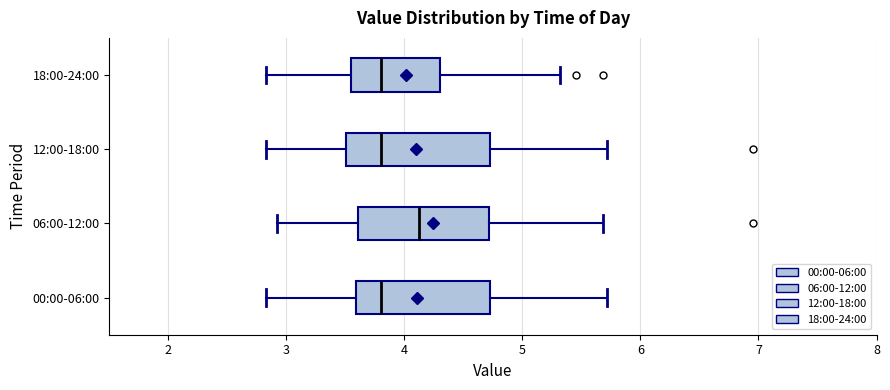

Reading bottom to top, read every box against the x-axis: the position of its median line, the range the box covers, and the ends of its whiskers. The values are not printed on the chart, so give them approximately, as read against the axis.

00:00-06:00: median 3.8, box 3.6 to 4.7, whiskers 2.8 to 5.7
06:00-12:00: median 4.1, box 3.6 to 4.7, whiskers 2.9 to 5.7
12:00-18:00: median 3.8, box 3.5 to 4.7, whiskers 2.8 to 5.7
18:00-24:00: median 3.8, box 3.6 to 4.3, whiskers 2.8 to 5.3